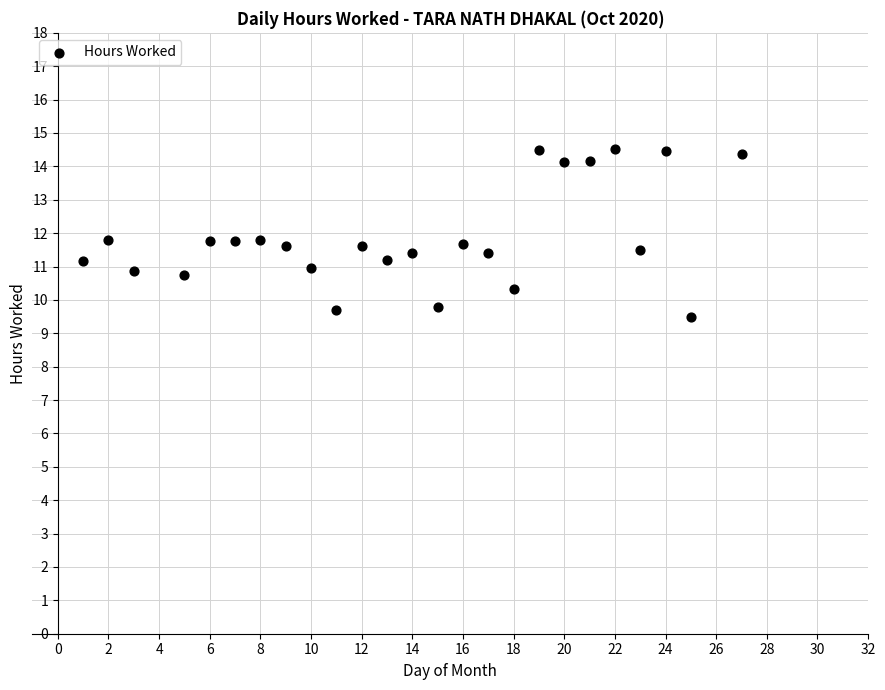

What is the range of Y values (max minus min)?

5.0